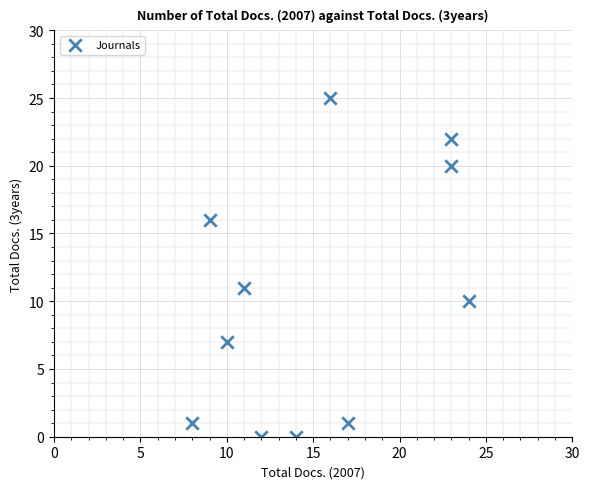

What is the average Y value?

10